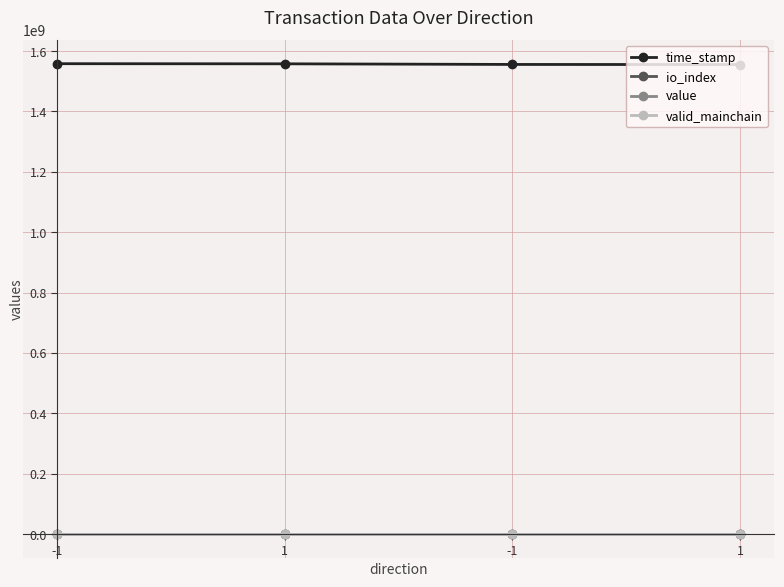

Which series has the largest total across all categories?

time_stamp